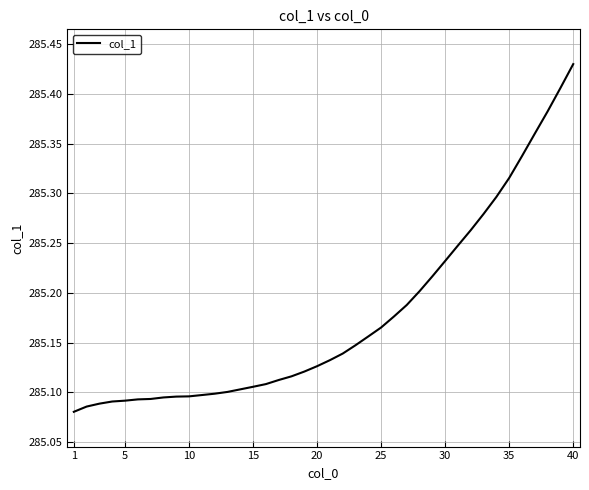

What is the difference between the maximum and minimum values?

0.3